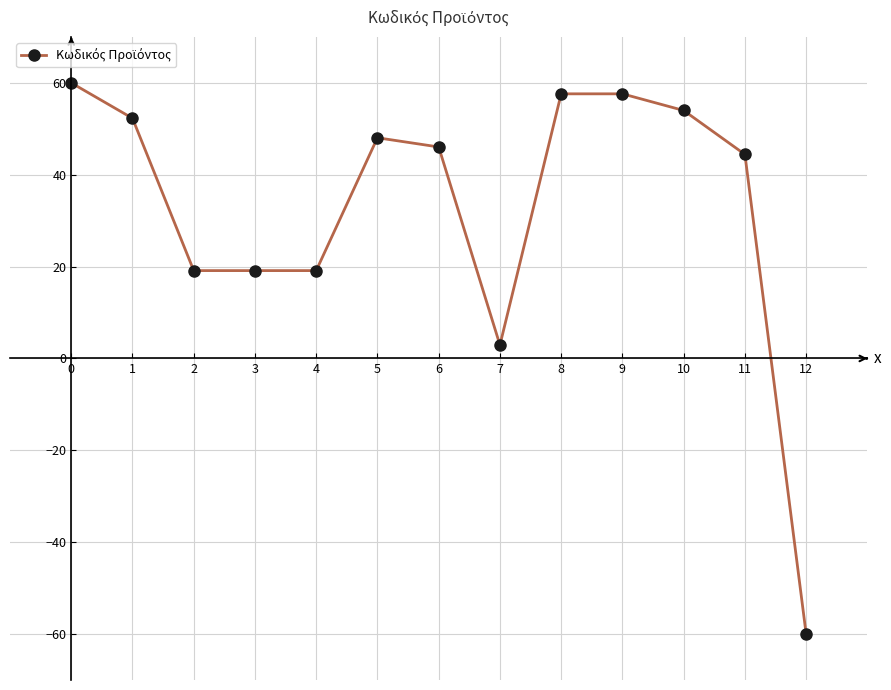

Where is the data nearest to the value 0?

7